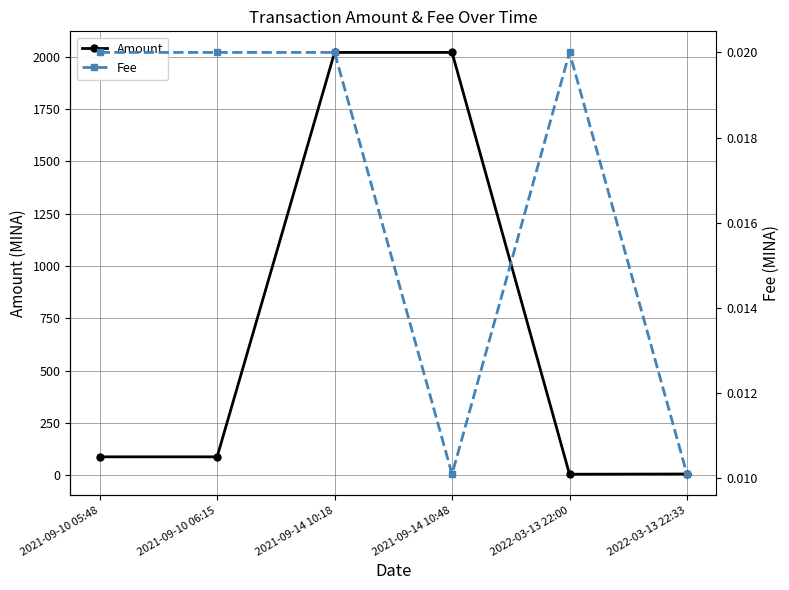

Which has a higher value, 2021-09-14 10:48 or 2022-03-13 22:00?

2021-09-14 10:48